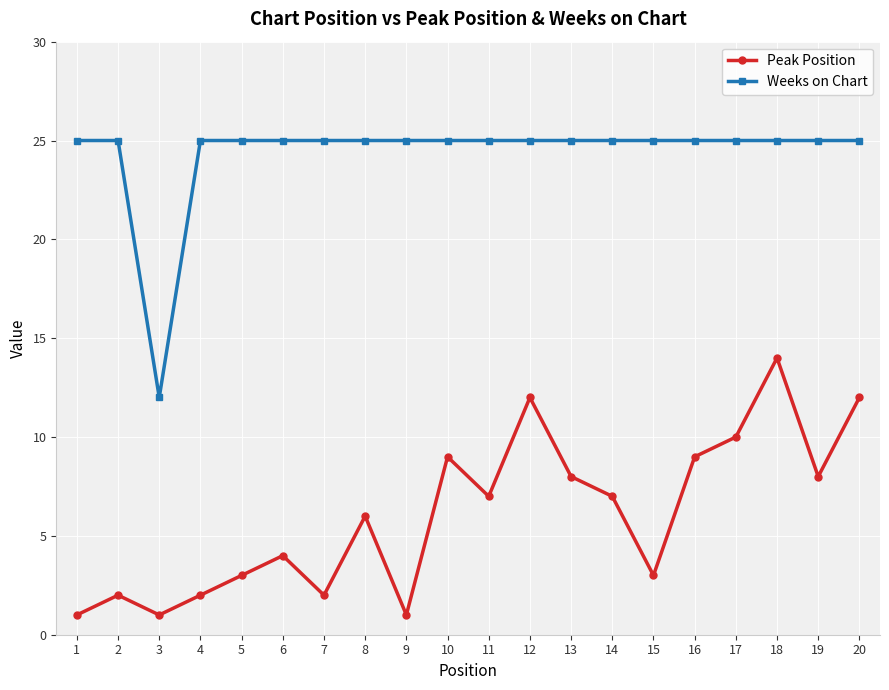

Which series changed the most between 10 and 13?

Peak Position